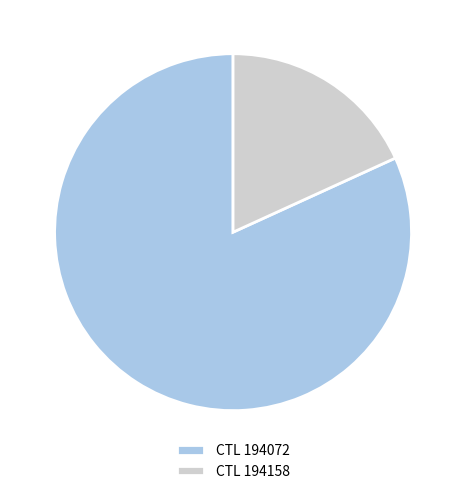

Is it true that CTL 194072 is 82% of the pie?

True